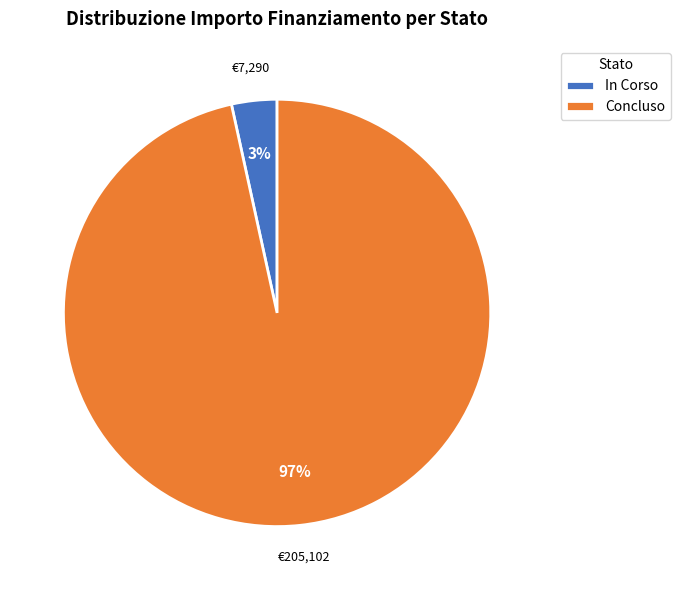

Rank the categories by value from highest to lowest.

Concluso, In Corso